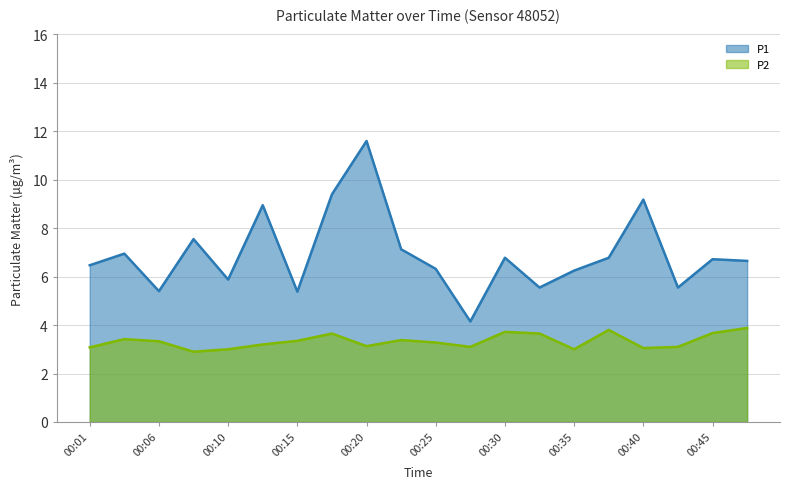

What is the lowest value of the P1 series?

4.2